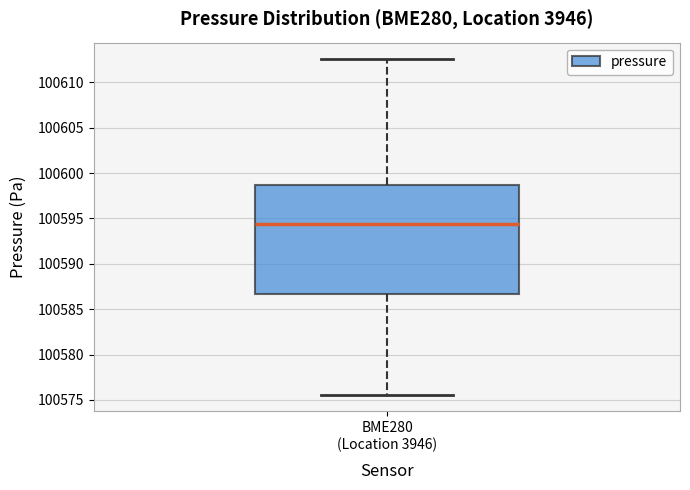

Where is the upper edge of the box for BME280 (Location 3946) on the y-axis? The values are not printed on the chart, so give them approximately, as read against the axis.

100598.5